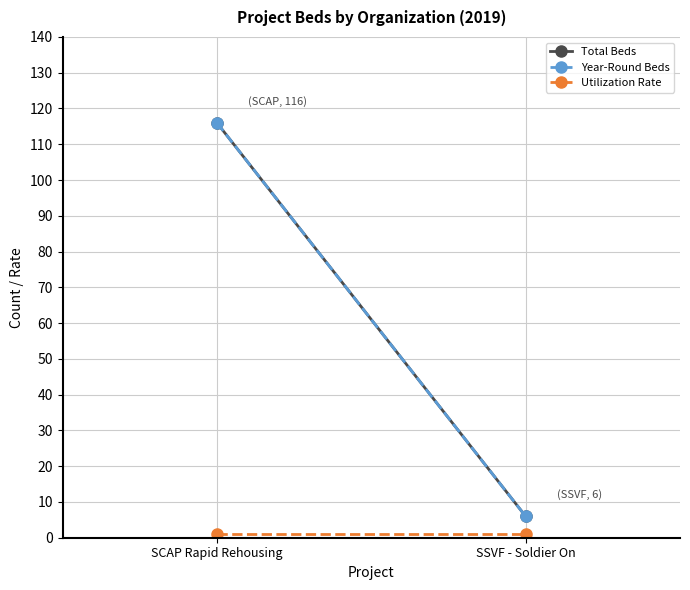

Is it true that Total Beds equals 11 at SSVF - Soldier On?

False